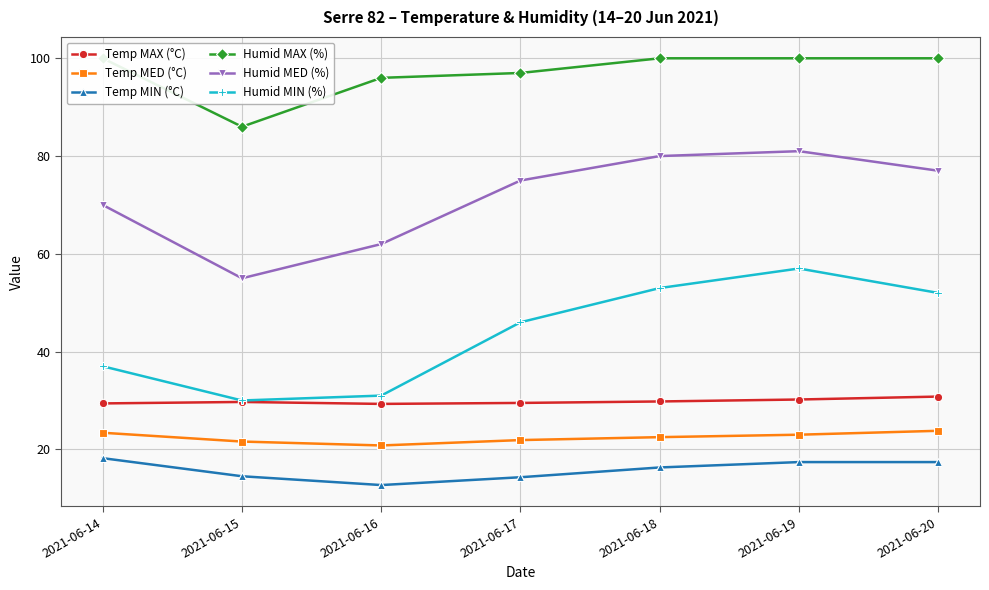

Which series has the widest spread of values?

Humid MIN (%)